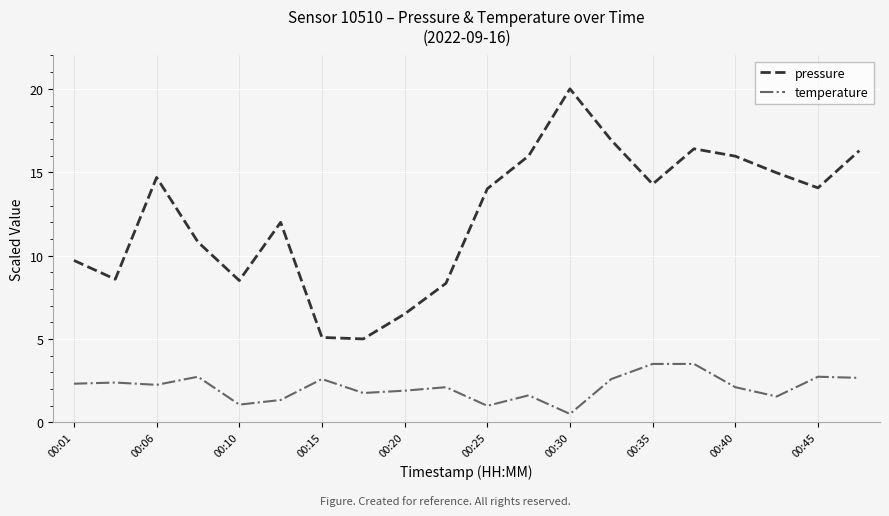

What is the difference between the maximum and minimum values in the temperature series?

3.0